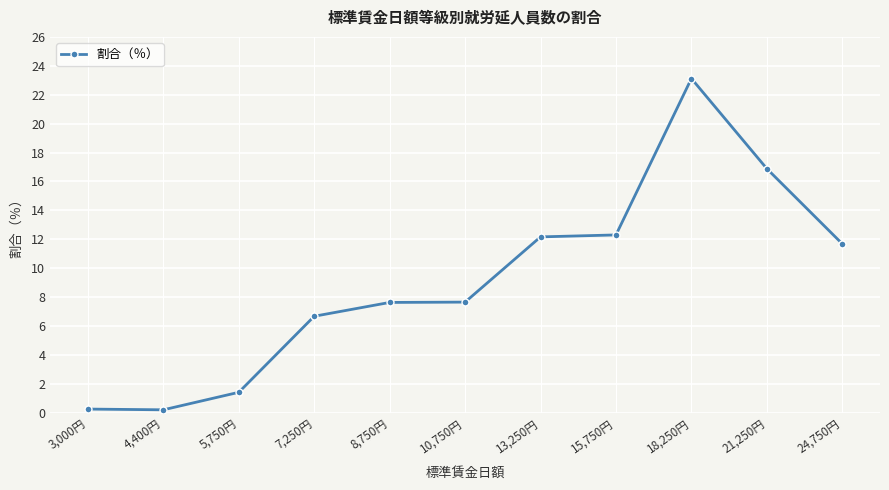

What is the change in value from 4,400円 to 13,250円?

+12.0